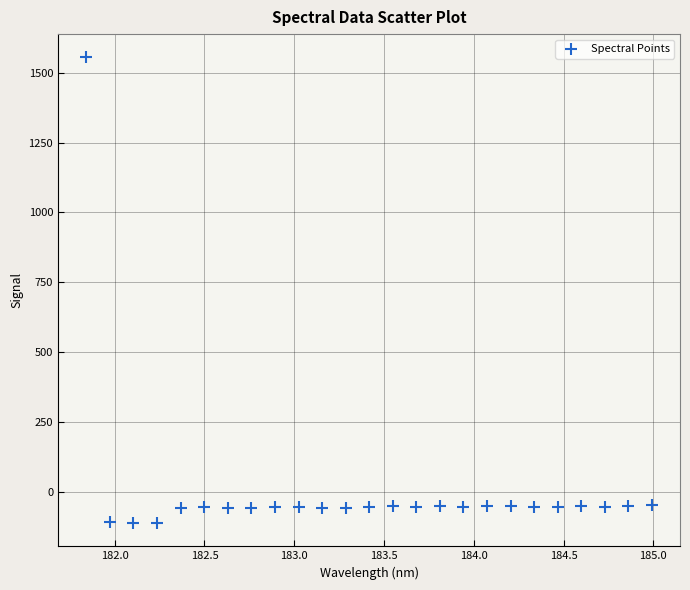

What is the range of X values (max minus min)?

3.1